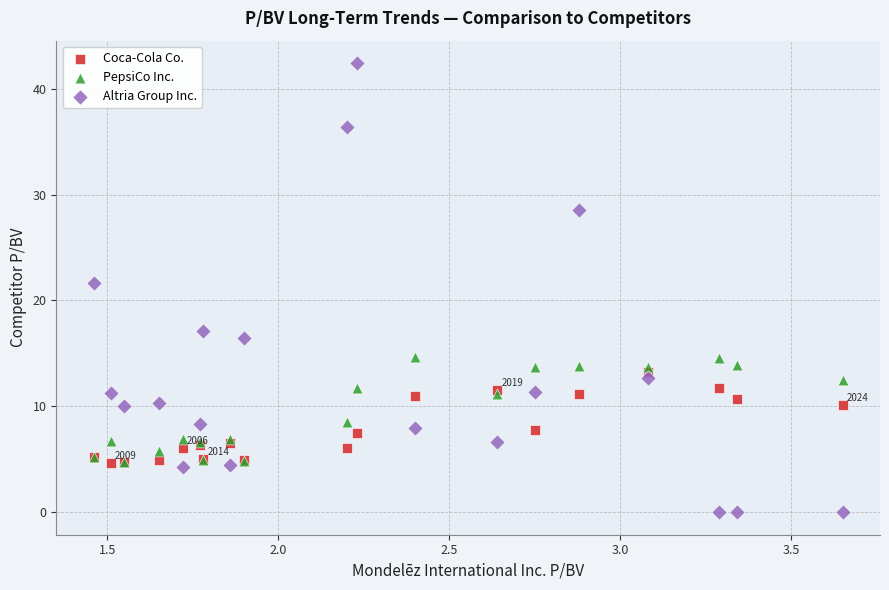

Across all series, what Y value is closest to 21?

21.6